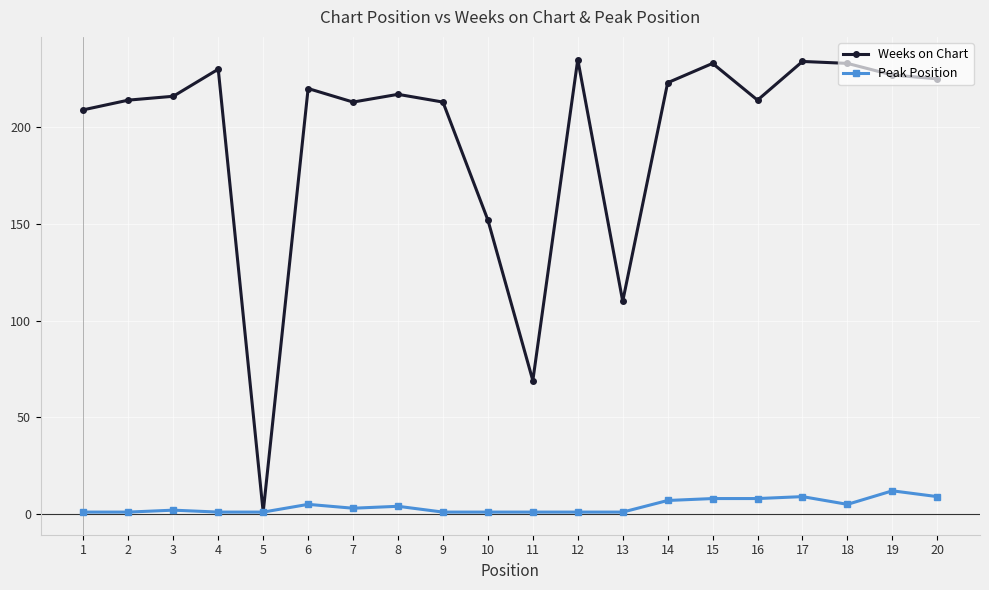

What is the maximum value for Weeks on Chart?

235